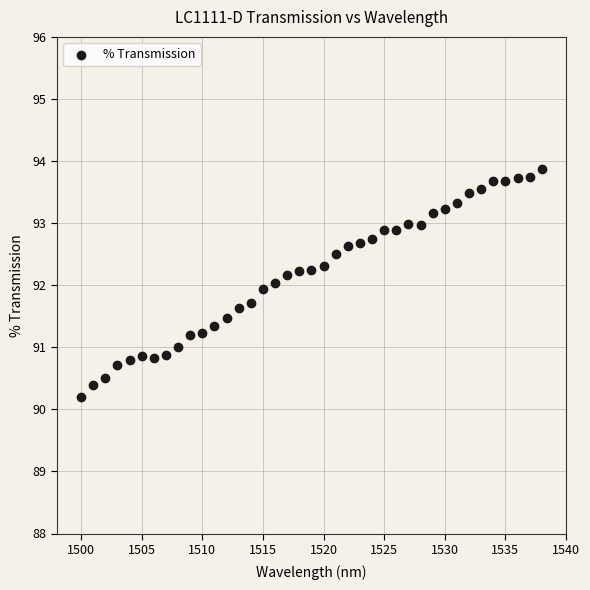

What is the range of Y values (max minus min)?

3.7